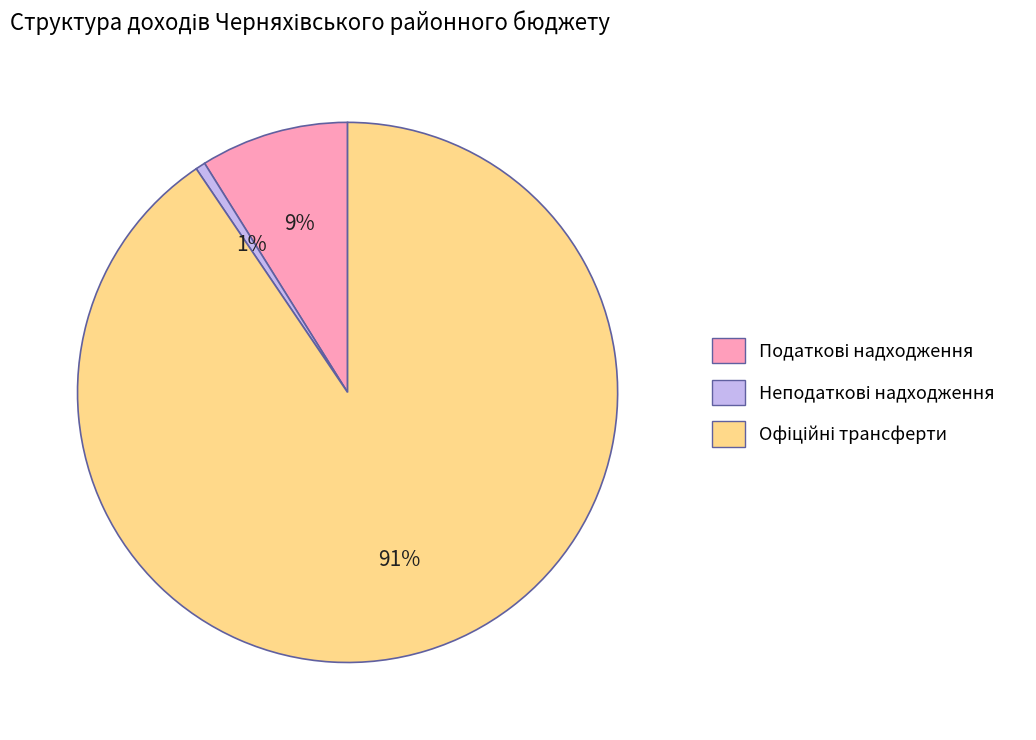

Is there a majority slice in this chart?

Yes